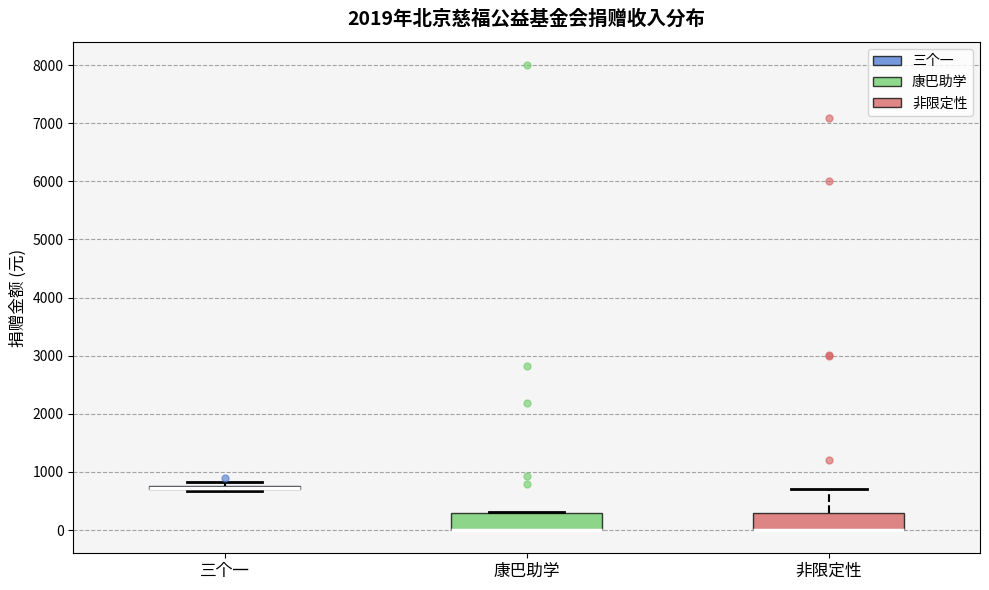

Where is the upper edge of the box for 非限定性 on the y-axis? The values are not printed on the chart, so give them approximately, as read against the axis.

300